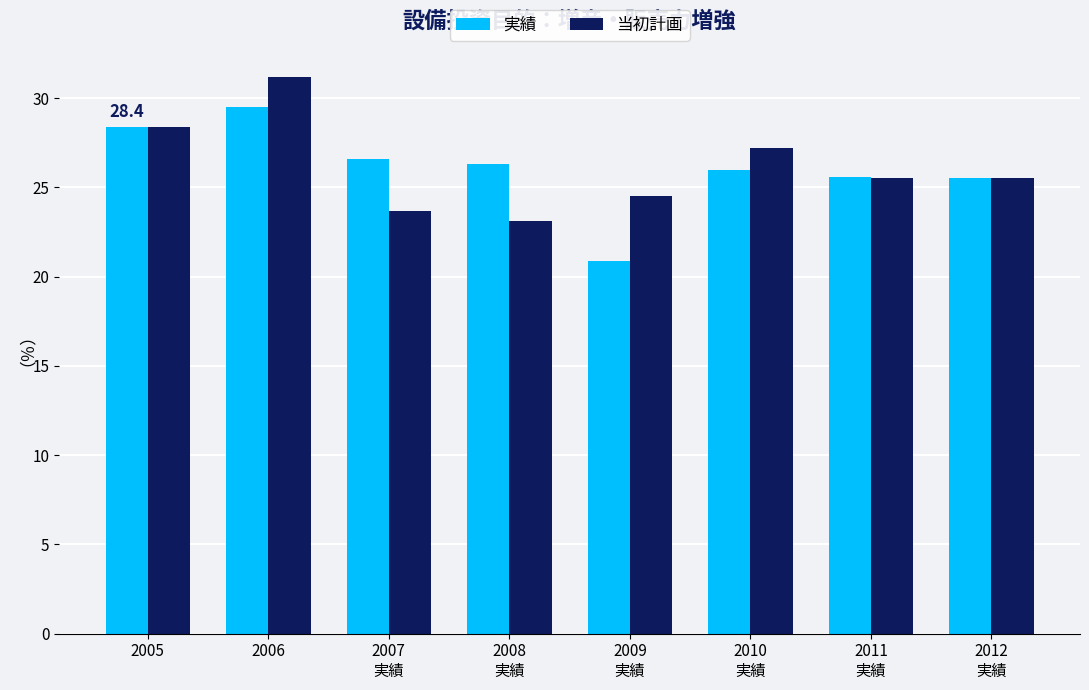

How many categories are shown in the chart?

8